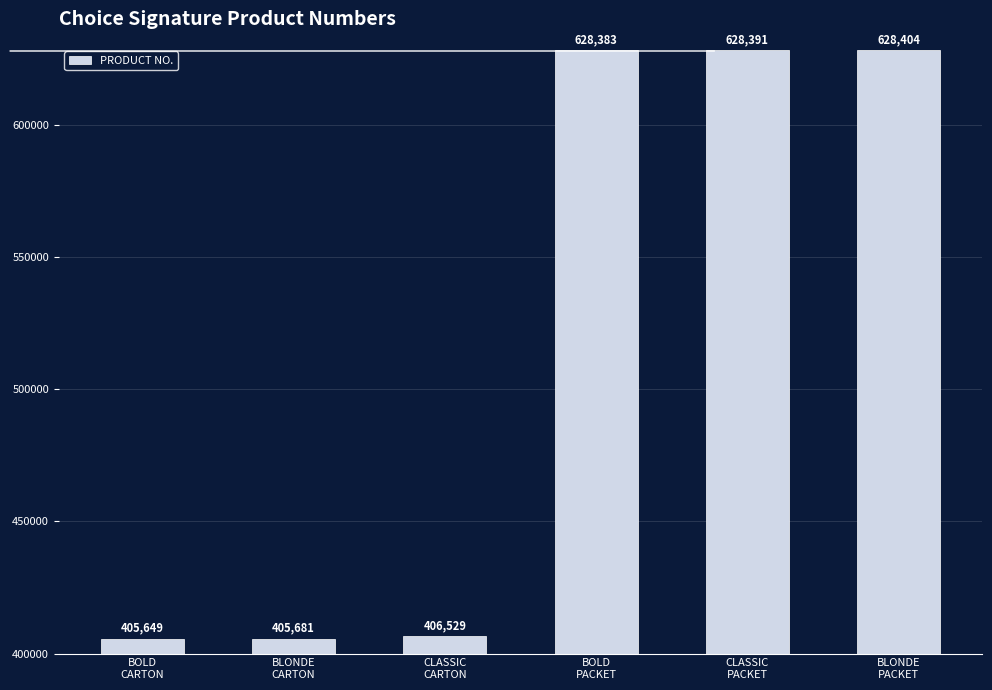

Rank the categories by value from lowest to highest.

BOLD
CARTON, BLONDE
CARTON, CLASSIC
CARTON, BOLD
PACKET, CLASSIC
PACKET, BLONDE
PACKET